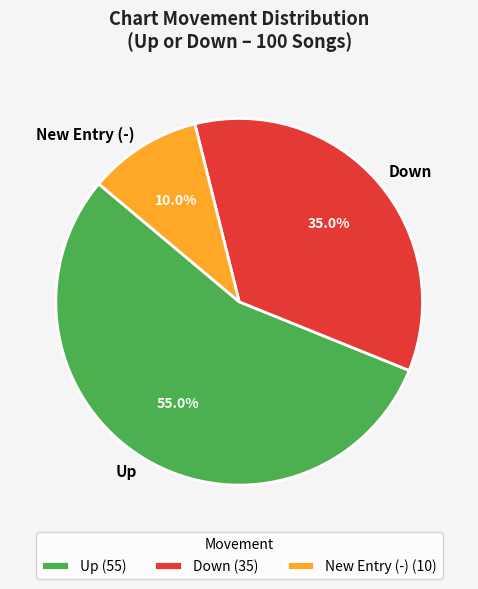

Does any single category account for the majority?

Yes